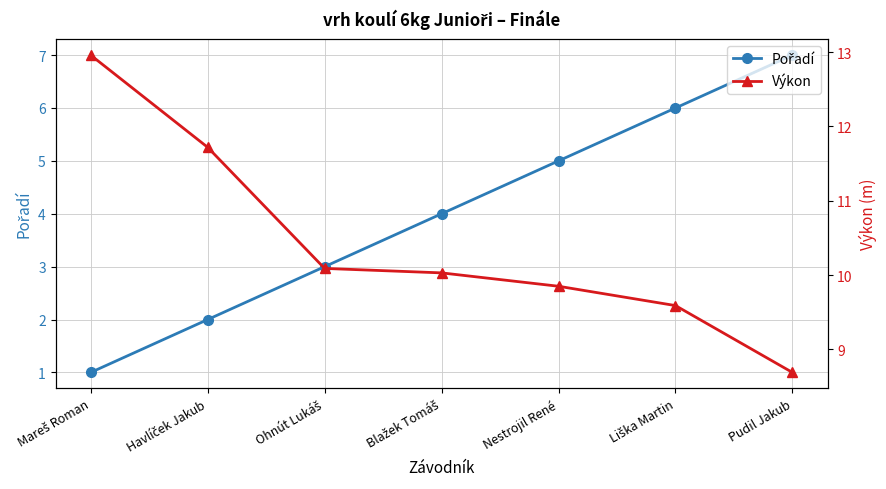

How many data points in Výkon are less than 10?

3